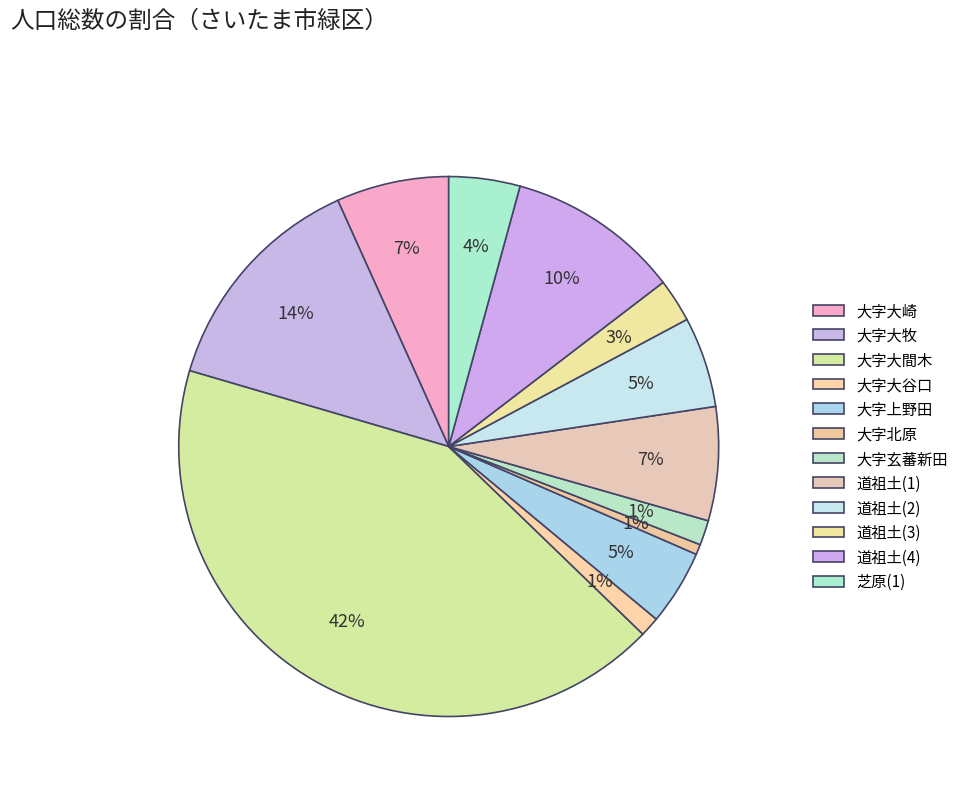

Does 道祖土(4) represent more than half of the total?

No